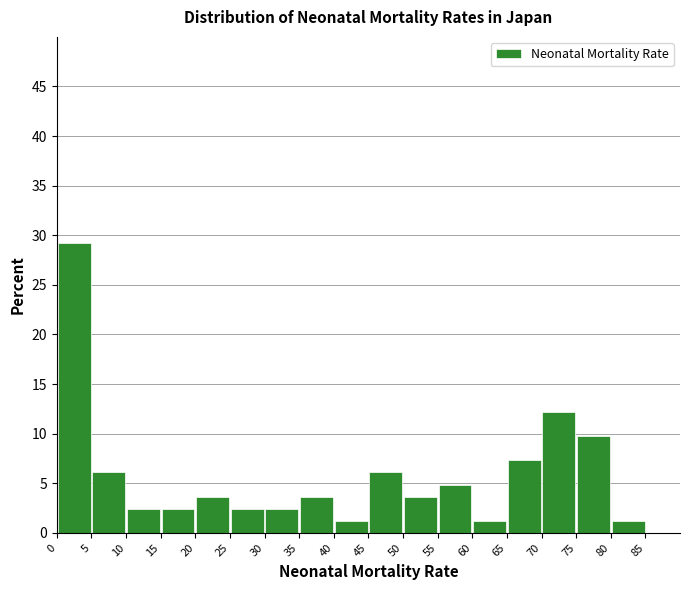

Over which range of the x-axis is the bar tallest?

0 to 5